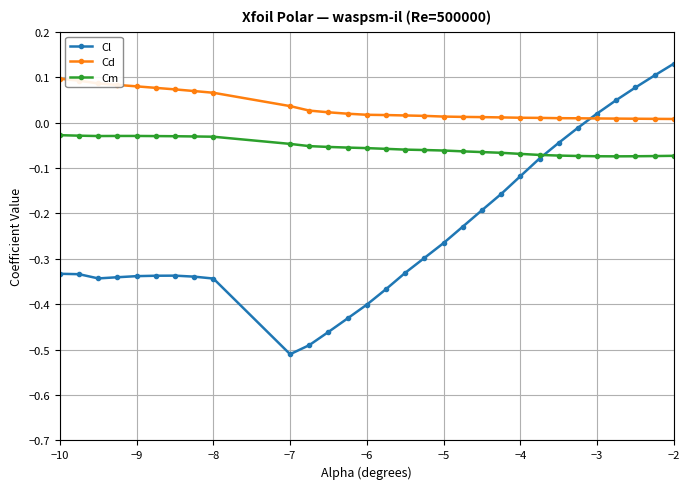

List the series in order of their overall mean, lowest first.

Cl, Cm, Cd